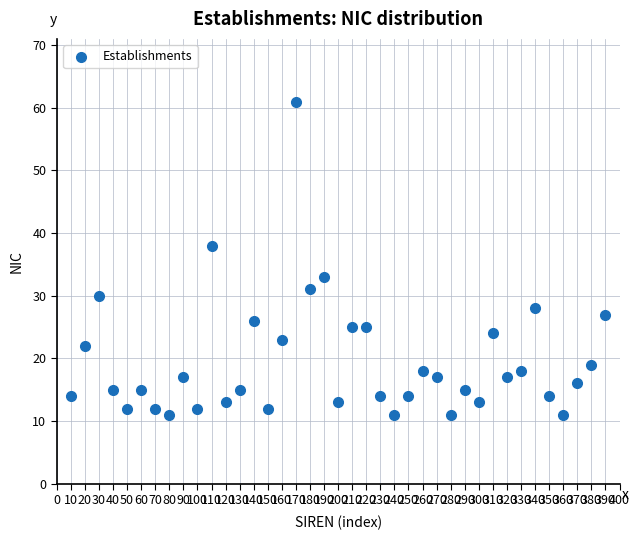

What Y value in the scatter plot is closest to 36?

38